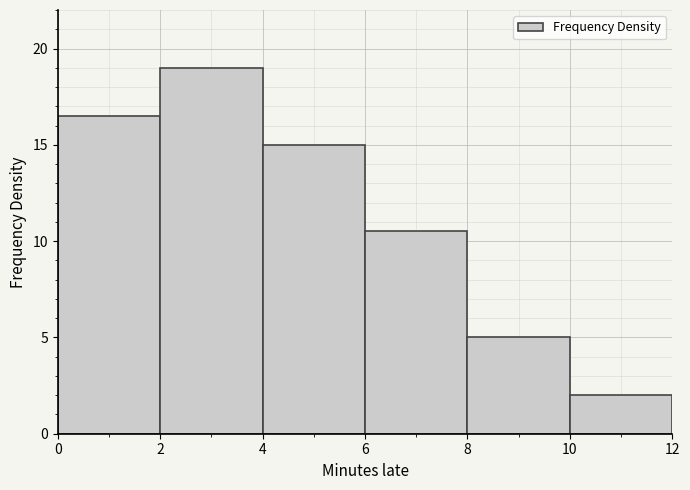

Reading left to right, transcribe this chart: for each bar, give the range it covers on the x-axis and its height. The values are not printed on the chart, so give them approximately, as read against the axis.

0 to 2: 16.5
2 to 4: 19.0
4 to 6: 15.0
6 to 8: 10.5
8 to 10: 5.0
10 to 12: 2.0